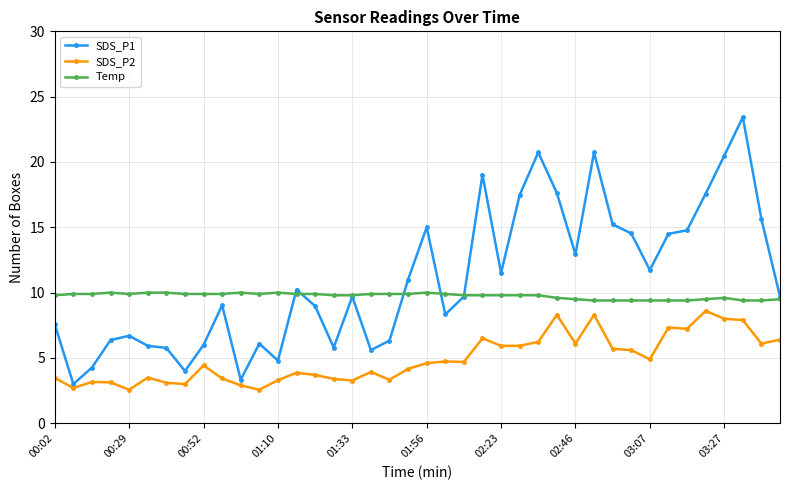

What are all the series names shown in the legend?

SDS_P1, SDS_P2, Temp